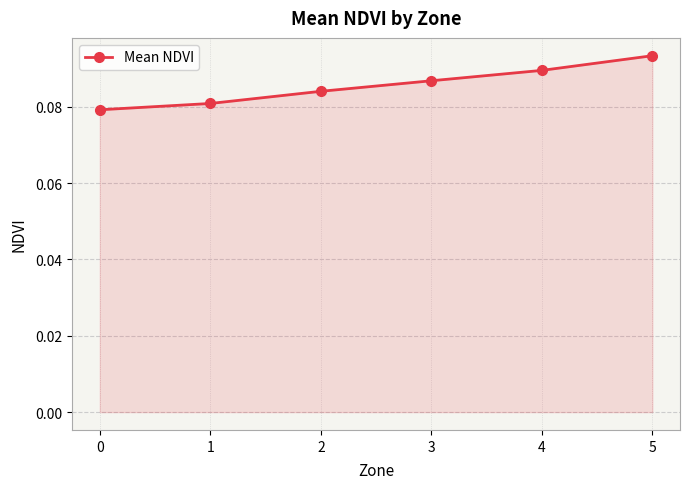

List the labels in order of value, largest first.

5, 4, 3, 2, 1, 0